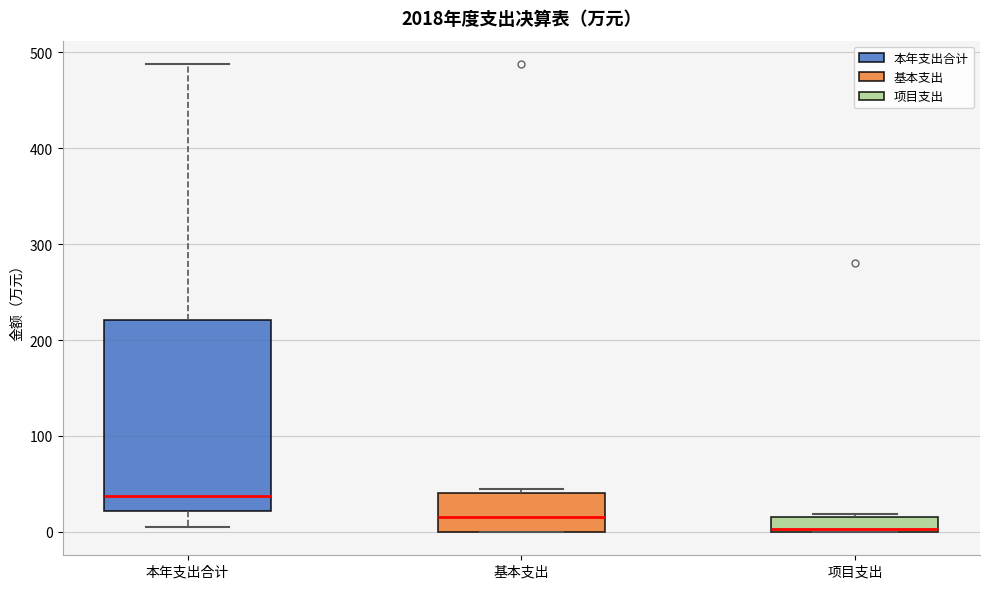

Which box has the lowest median line?

项目支出